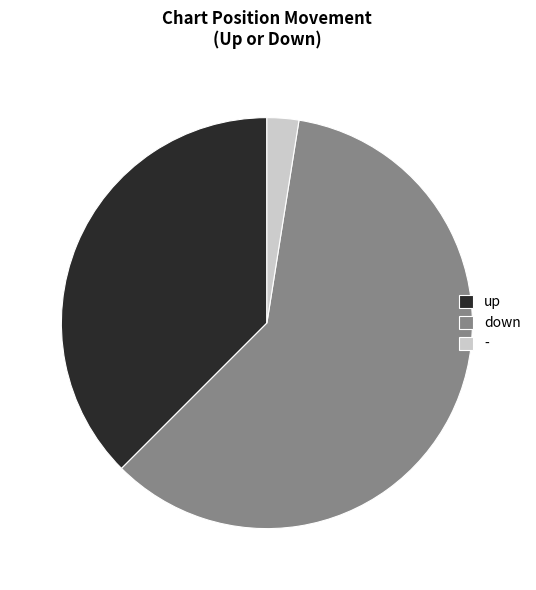

Which category has the smallest portion of the pie?

-